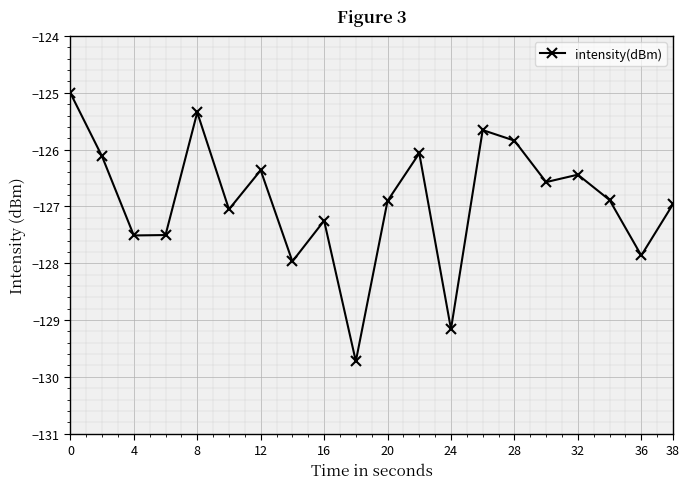

What is the average value?

-126.9